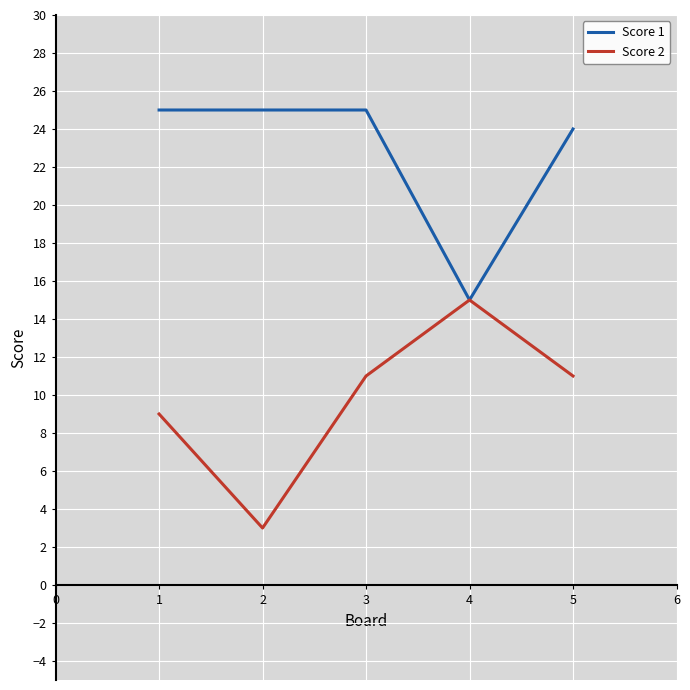

Which series has the largest total across all categories?

Score 1